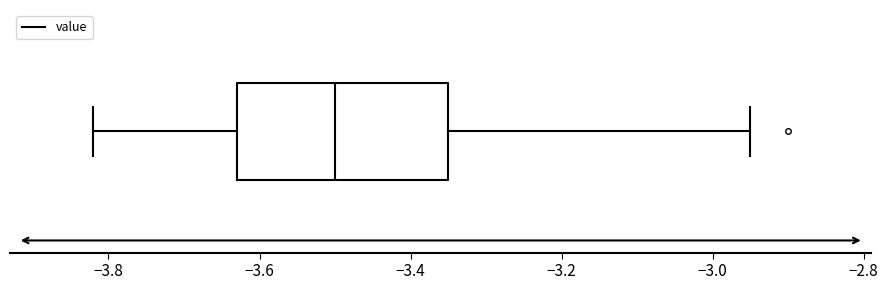

Transcribe this box plot: give where the median line is, the range the box spans, and where the two whiskers end, as read against the x-axis. The values are not printed on the chart, so give them approximately, as read against the axis.

median -3.50, box -3.62 to -3.34, whiskers -3.82 to -2.94